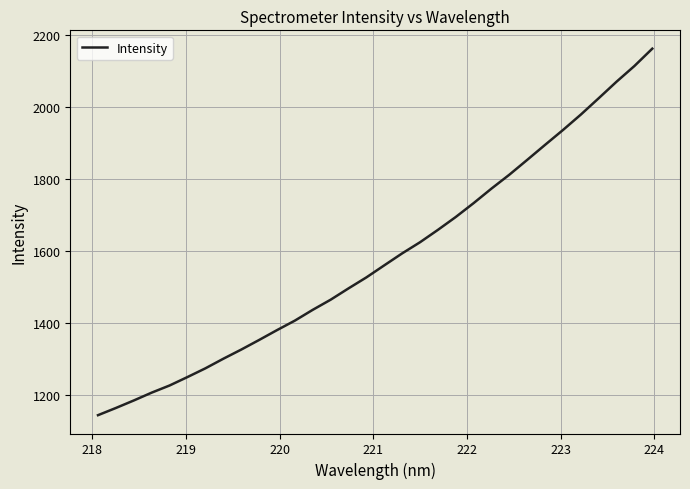

What is the difference between the maximum and minimum values?

1019.8